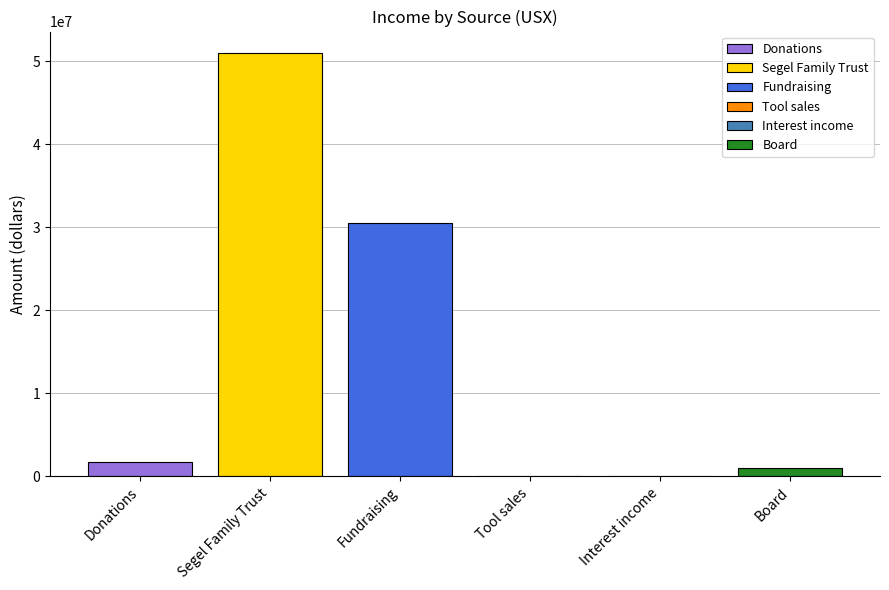

Reading right to left, transcribe all the data shown in this chart.

1000000	10000	0	30500000	51000000	1750000